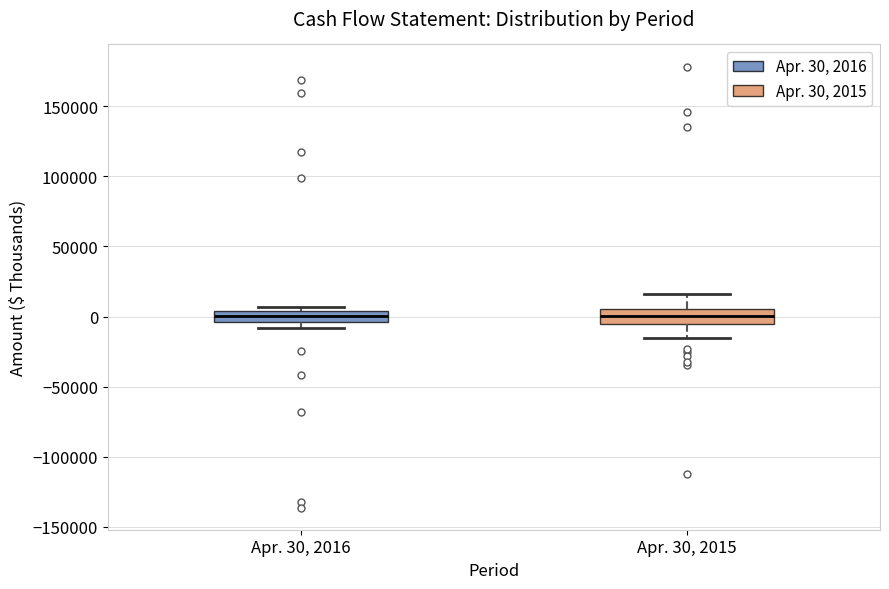

Reading left to right, read every box against the y-axis: the position of its median line, the range the box covers, and the ends of its whiskers. The values are not printed on the chart, so give them approximately, as read against the axis.

Apr. 30, 2016: median 0, box -5000 to 5000, whiskers -10000 to 5000 (just above the box's upper edge)
Apr. 30, 2015: median 0, box -5000 to 5000, whiskers -15000 to 15000